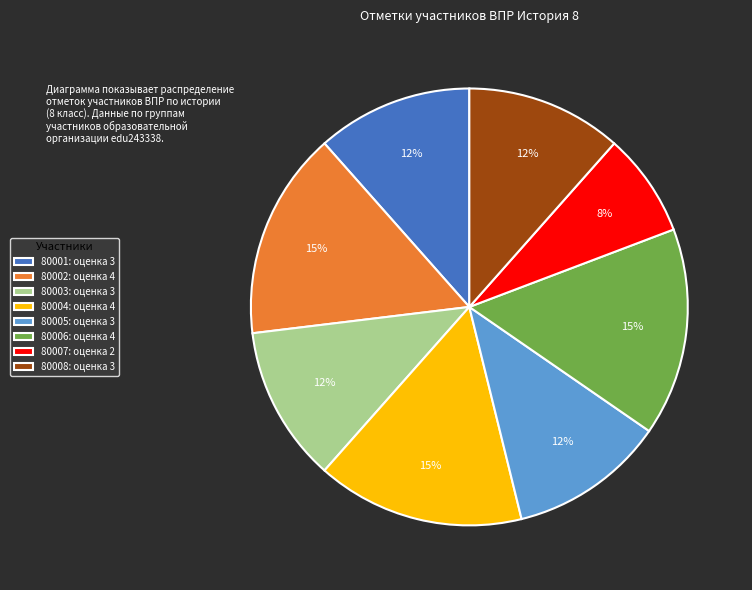

Does 80007 represent more than half of the total?

No